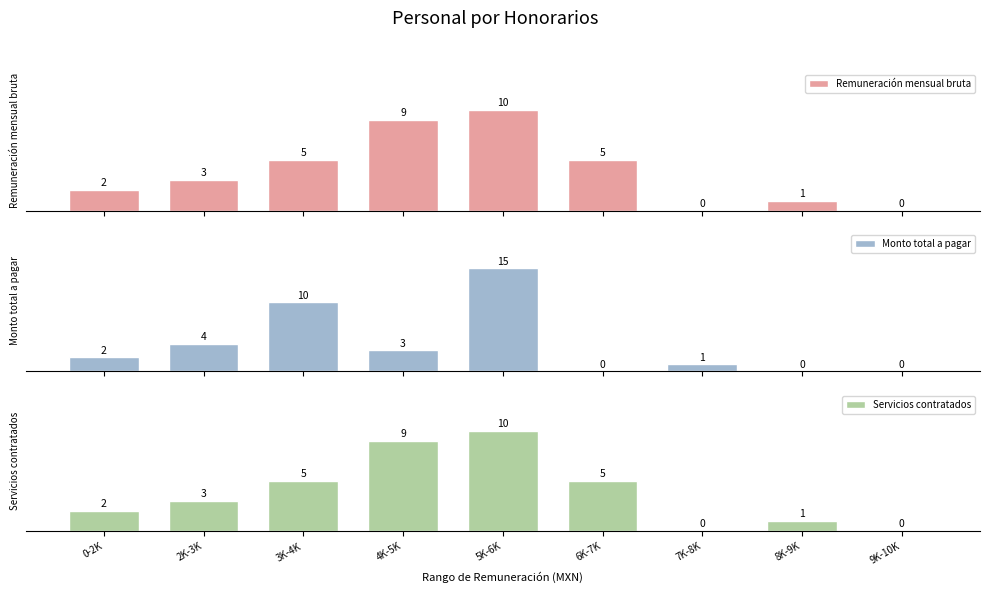

At which category is the sum across all series the highest?

5K-6K